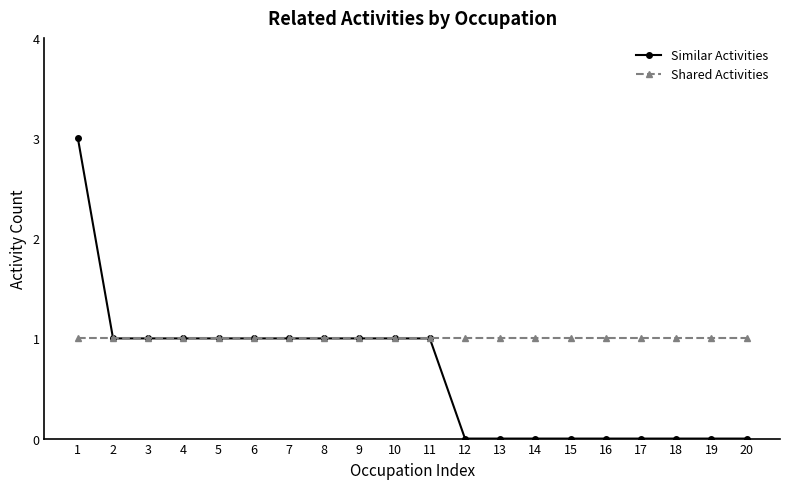

True or false: Similar Activities has a value of 0 at 9.

False